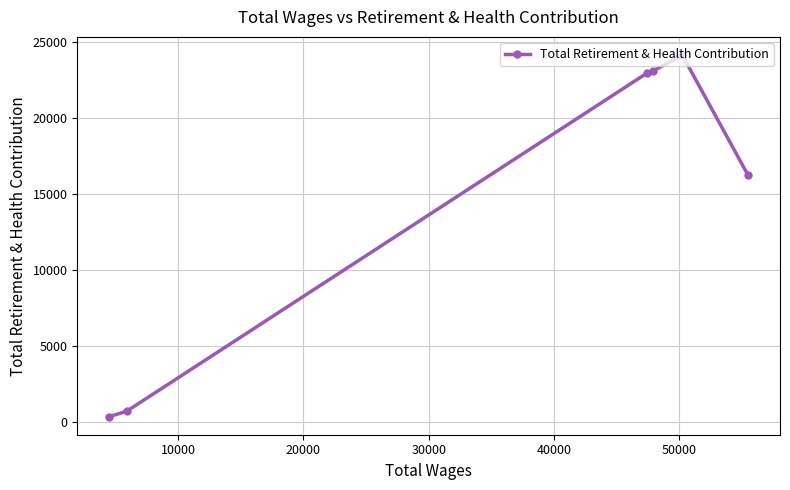

How many lines are shown in the chart?

1